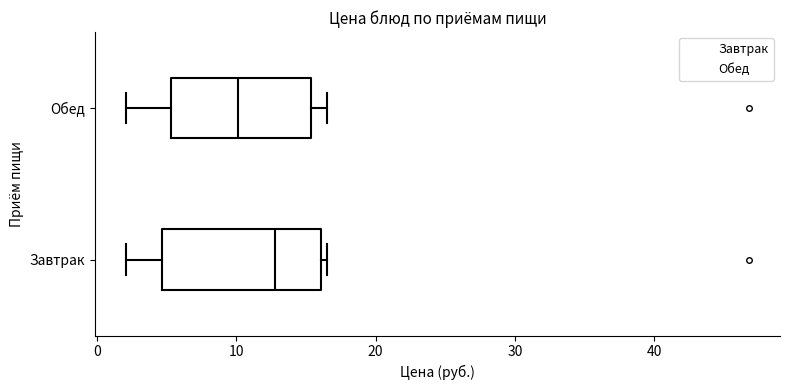

Reading bottom to top, read every box against the x-axis: the position of its median line, the range the box covers, and the ends of its whiskers. The values are not printed on the chart, so give them approximately, as read against the axis.

Завтрак: median 13, box 5 to 16, whiskers 2 to 17
Обед: median 10, box 5 to 15, whiskers 2 to 17